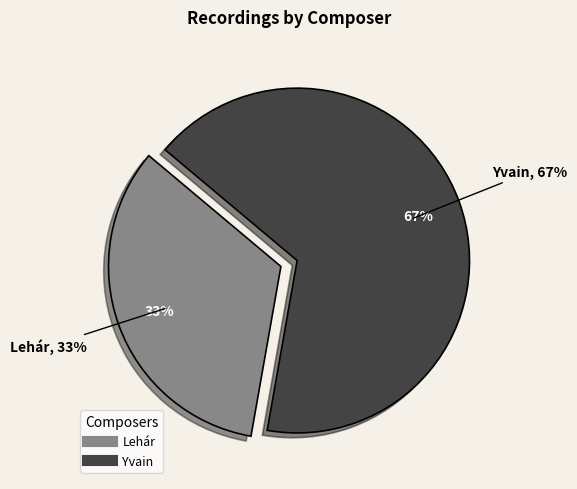

What percentage is the Lehár slice, to the nearest percent?

33%